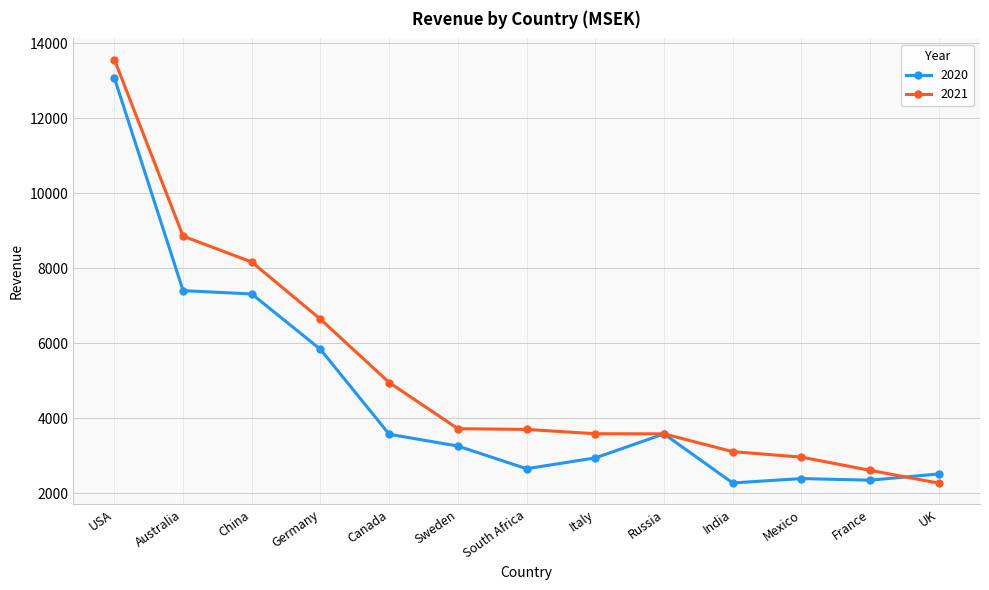

Which series has the widest spread of values?

2021